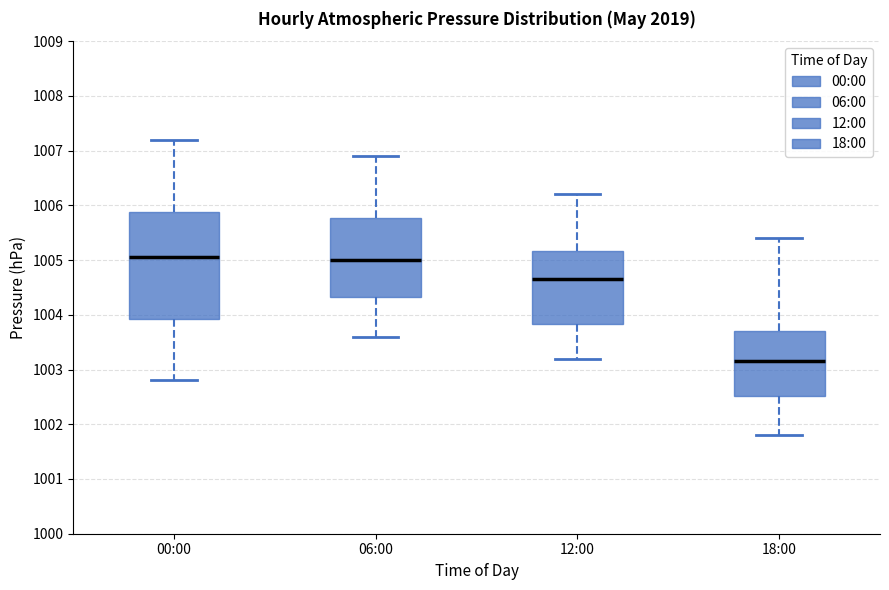

Reading left to right, read every box against the y-axis: the position of its median line, the range the box covers, and the ends of its whiskers. The values are not printed on the chart, so give them approximately, as read against the axis.

00:00: median 1005.1, box 1003.9 to 1005.9, whiskers 1002.8 to 1007.2
06:00: median 1005.0, box 1004.3 to 1005.8, whiskers 1003.6 to 1006.9
12:00: median 1004.7, box 1003.8 to 1005.2, whiskers 1003.2 to 1006.2
18:00: median 1003.2, box 1002.5 to 1003.7, whiskers 1001.8 to 1005.4